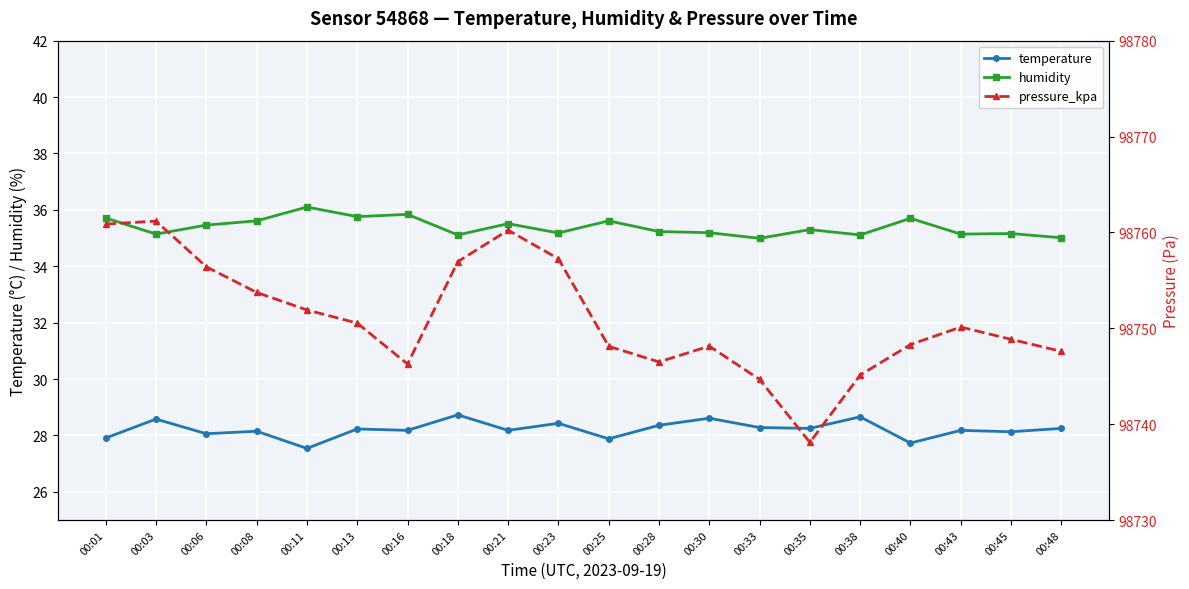

True or false: humidity and pressure_kpa intersect in this chart.

False